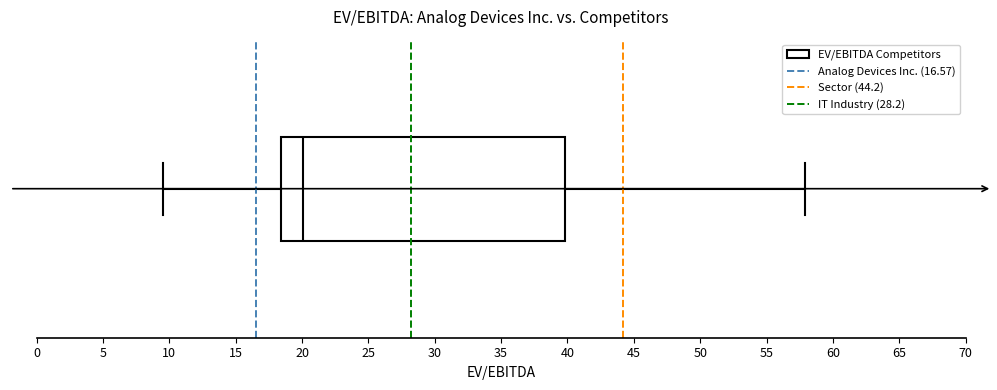

Read this box plot against the x-axis: the position of the median line, the range covered by the box, and the ends of both whiskers. The values are not printed on the chart, so give them approximately, as read against the axis.

median 20.0, box 18.5 to 40.0, whiskers 9.5 to 58.0